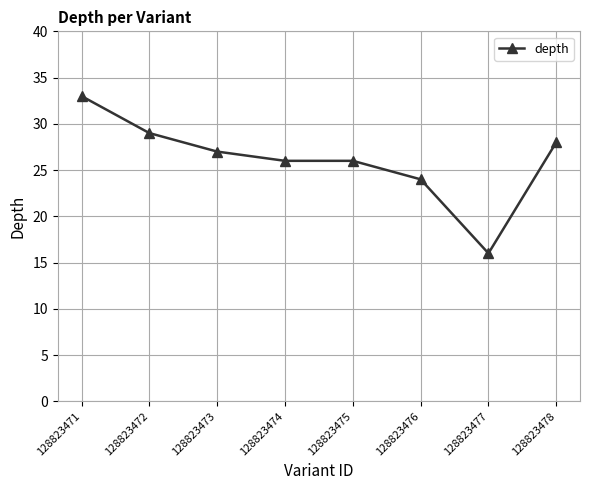

At which label does the data first exceed 27?

128823471